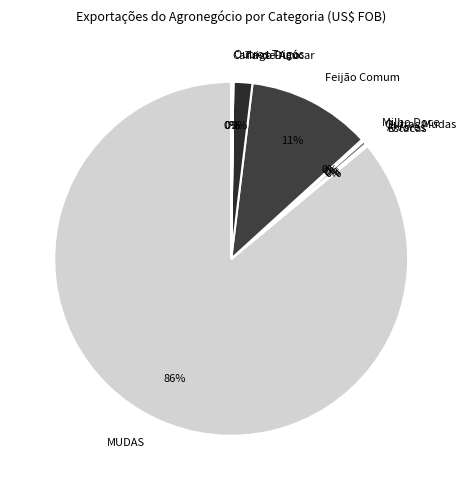

Which category has the biggest portion of the pie?

MUDAS